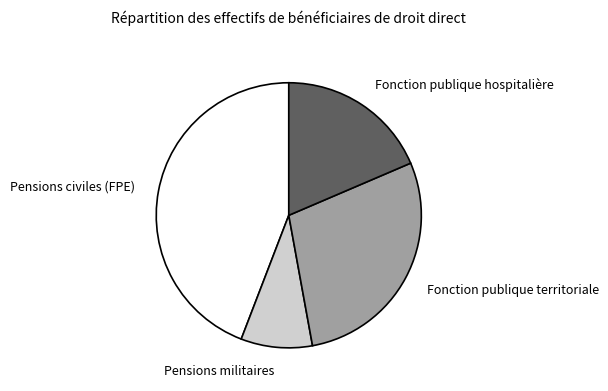

What is the ratio of the value at Pensions militaires to the value at Fonction publique territoriale?

0.3